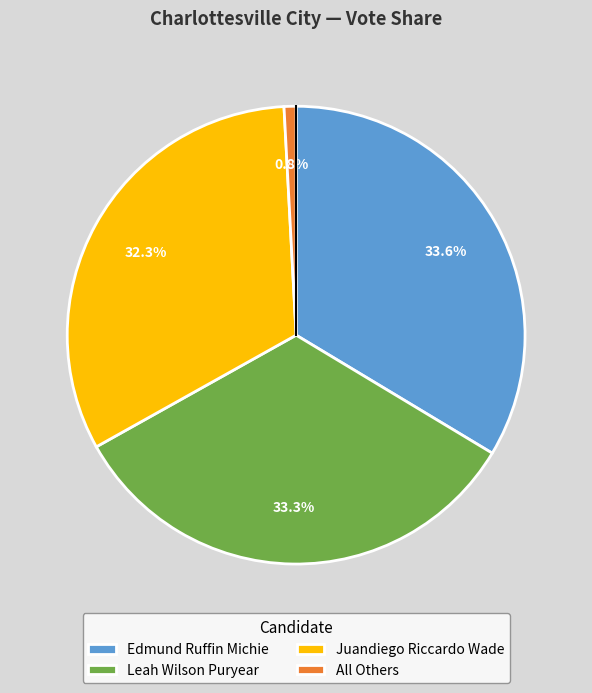

How much of the chart is everything except Edmund Ruffin Michie?

66.4%